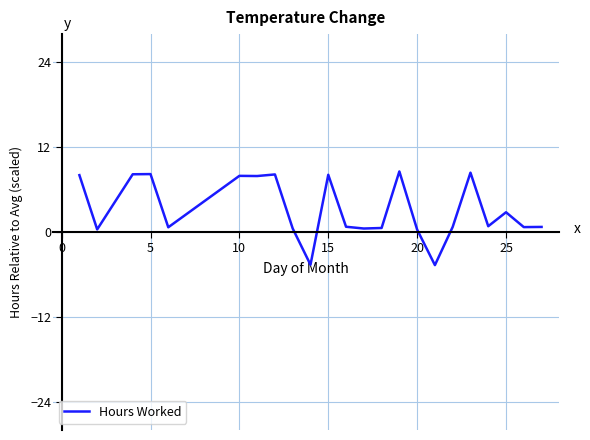

How many lines are shown in the chart?

1